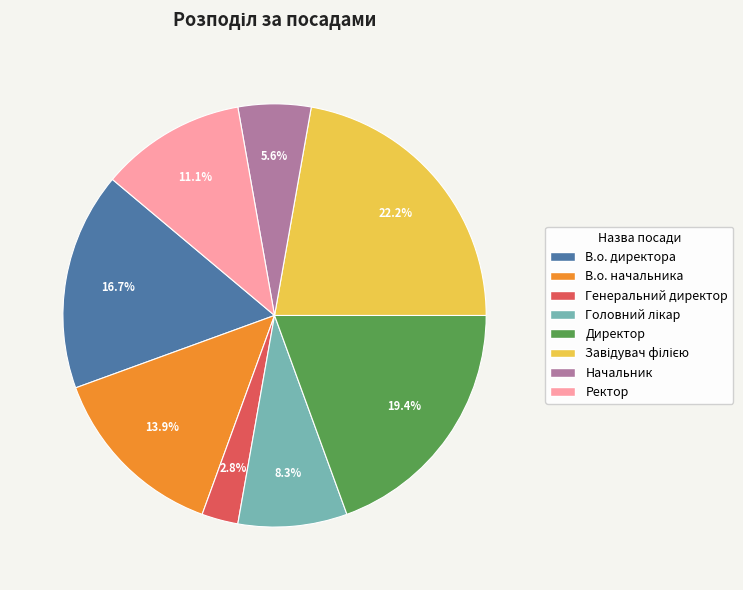

Between Ректор and Директор, which is larger?

Директор